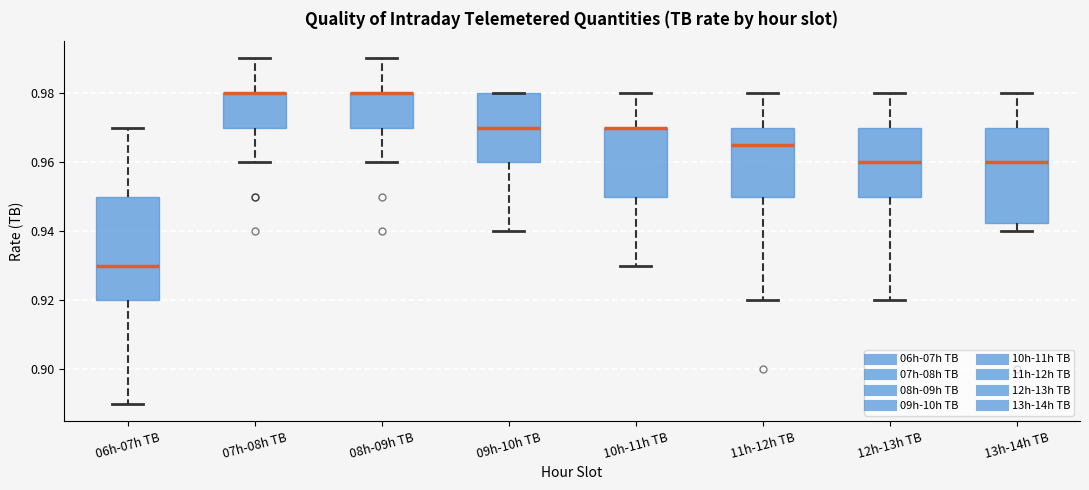

Comparing the boxes themselves (not the whiskers), which one is the tallest?

06h-07h TB